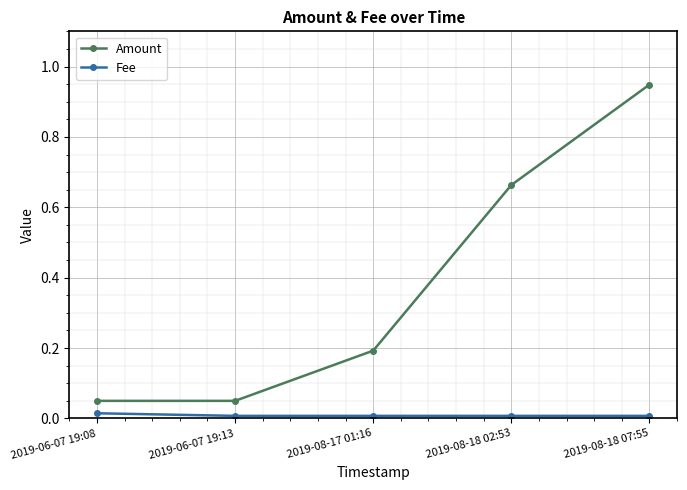

At how many categories does at least one series exceed 0?

5